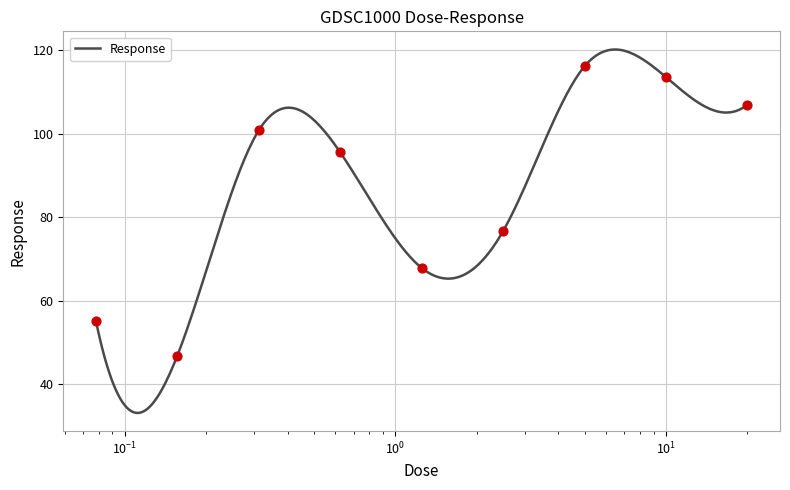

What is the change in value from 0.3125 to 5.0?

+15.3